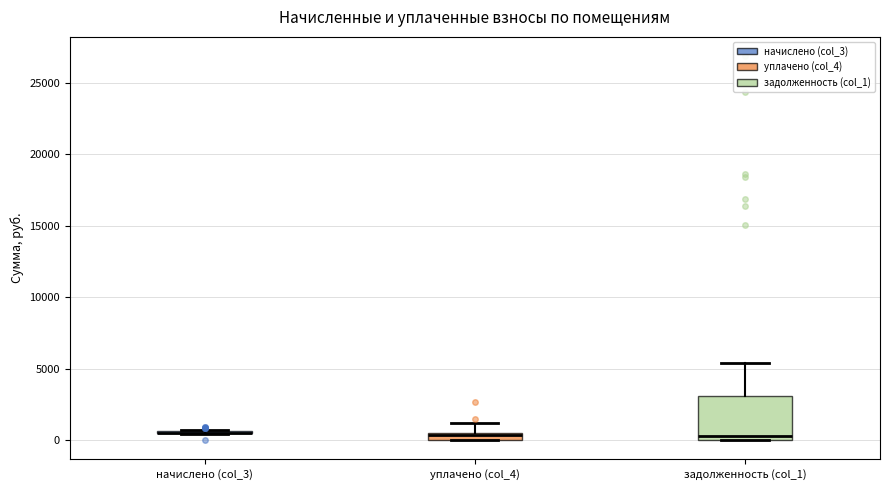

Where does the upper whisker of the box for уплачено (col_4) end on the y-axis? The values are not printed on the chart, so give them approximately, as read against the axis.

1000